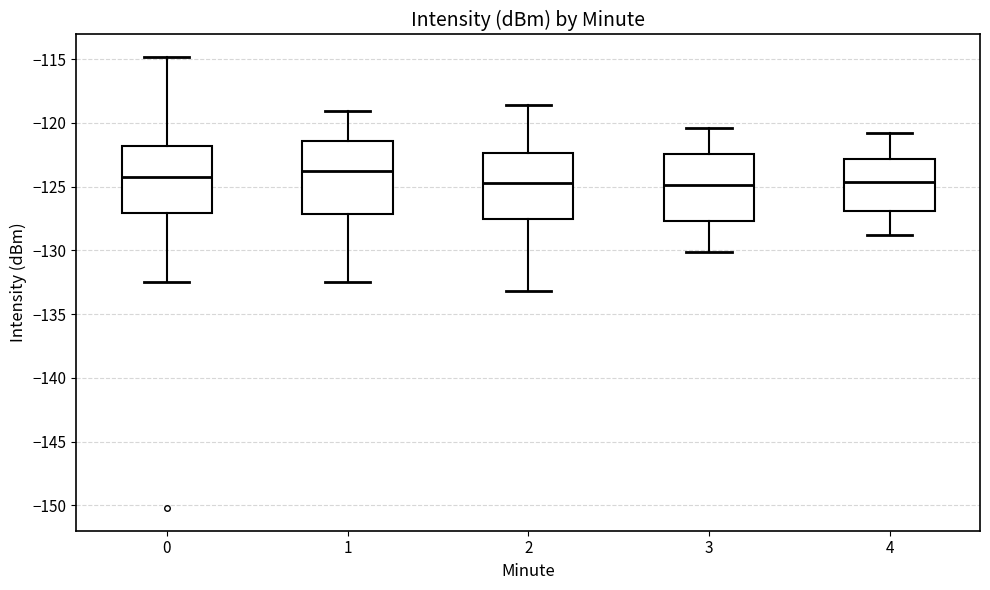

Reading left to right, transcribe this box plot: for each box, give where its median line is, the range the box spans, and where its two whiskers end, as read against the y-axis. The values are not printed on the chart, so give them approximately, as read against the axis.

0: median -124.0, box -127.0 to -122.0, whiskers -132.5 to -115.0
1: median -124.0, box -127.0 to -121.5, whiskers -132.5 to -119.0
2: median -124.5, box -127.5 to -122.5, whiskers -133.0 to -118.5
3: median -125.0, box -127.5 to -122.5, whiskers -130.0 to -120.5
4: median -124.5, box -127.0 to -123.0, whiskers -129.0 to -121.0